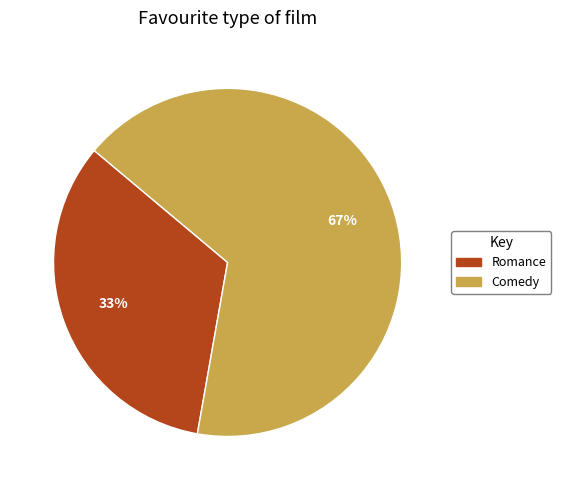

Is there any slice that represents more than half of the pie?

Yes